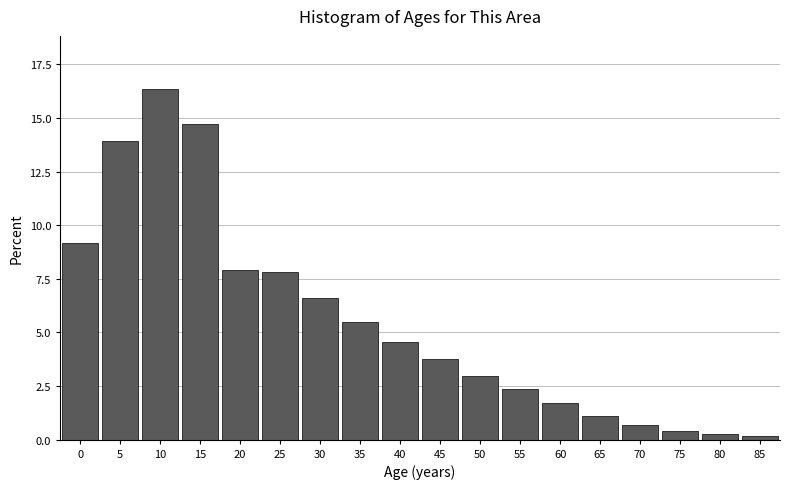

What is the maximum value shown in the chart?

16.4